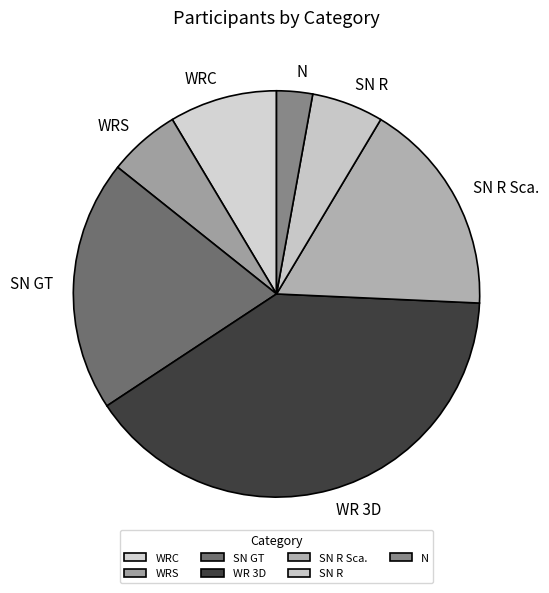

What is the ratio of the value at WRS to the value at SN GT?

0.3